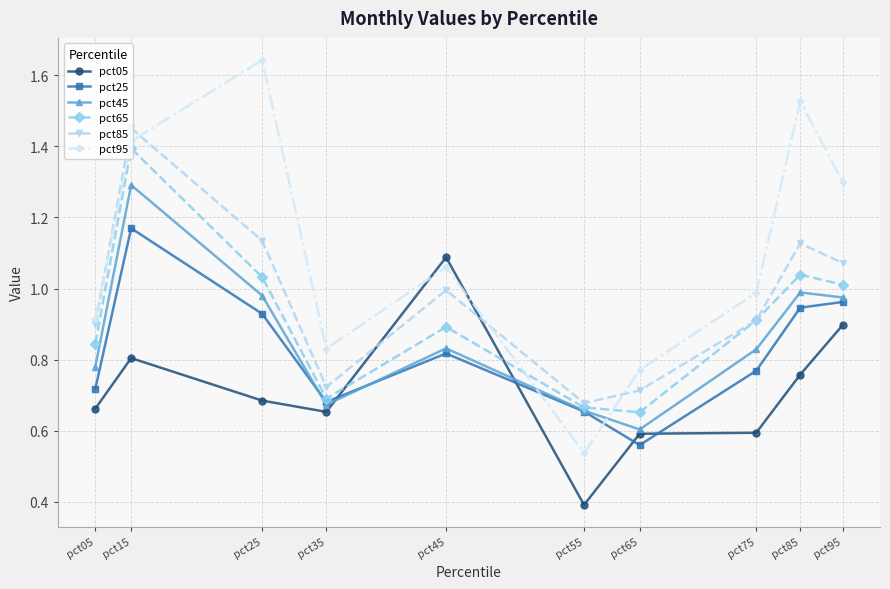

What are all the series names shown in the legend?

pct05, pct25, pct45, pct65, pct85, pct95